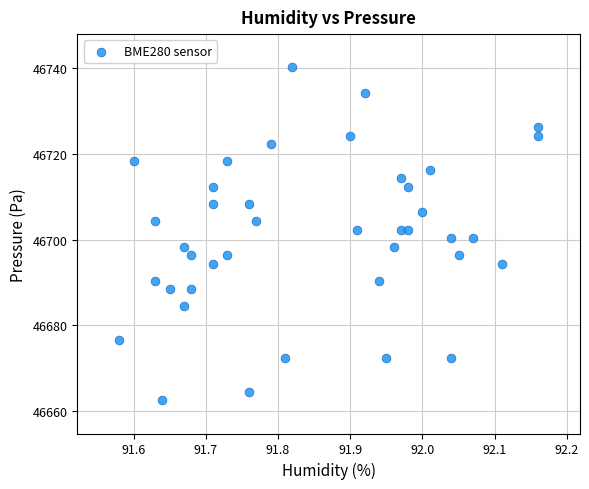

What is the range of X values (max minus min)?

0.6